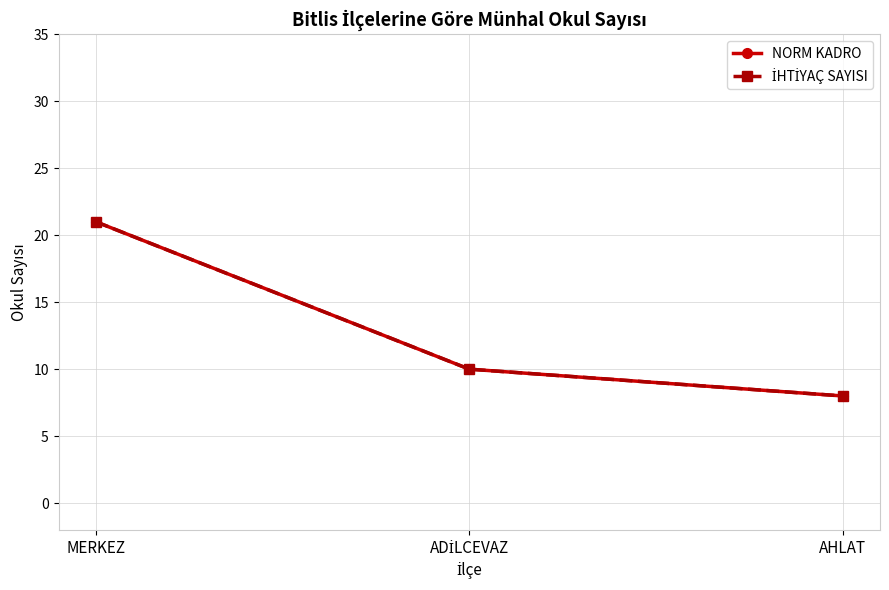

Which series has the widest spread of values?

NORM KADRO